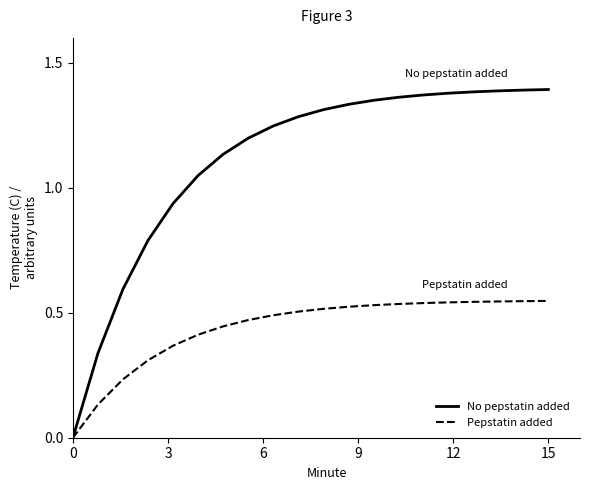

Rank the series by their maximum value, from lowest to highest.

Pepstatin added, No pepstatin added